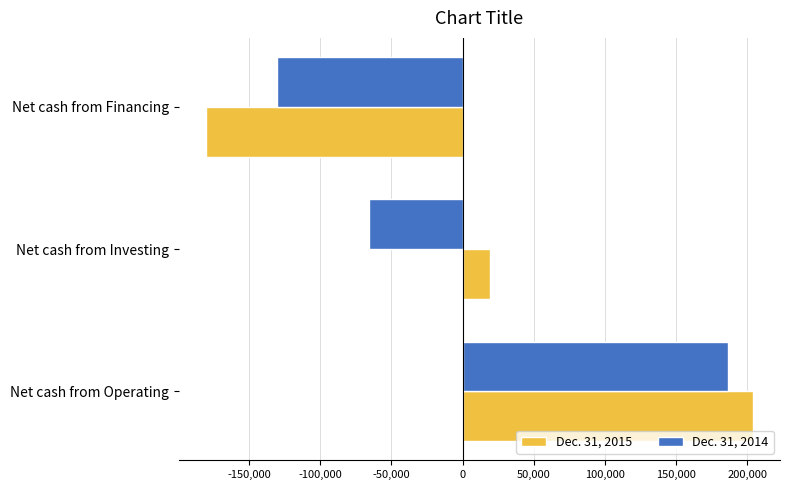

True or false: Dec. 31, 2015 has a value of 19485 at Net cash from Investing.

True